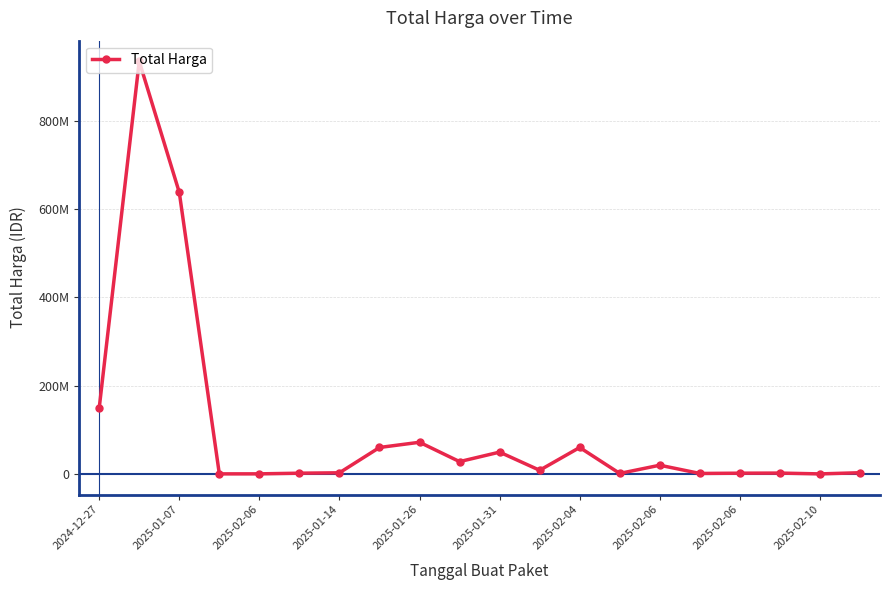

True or false: there are more than 0 points higher than both neighbors.

True